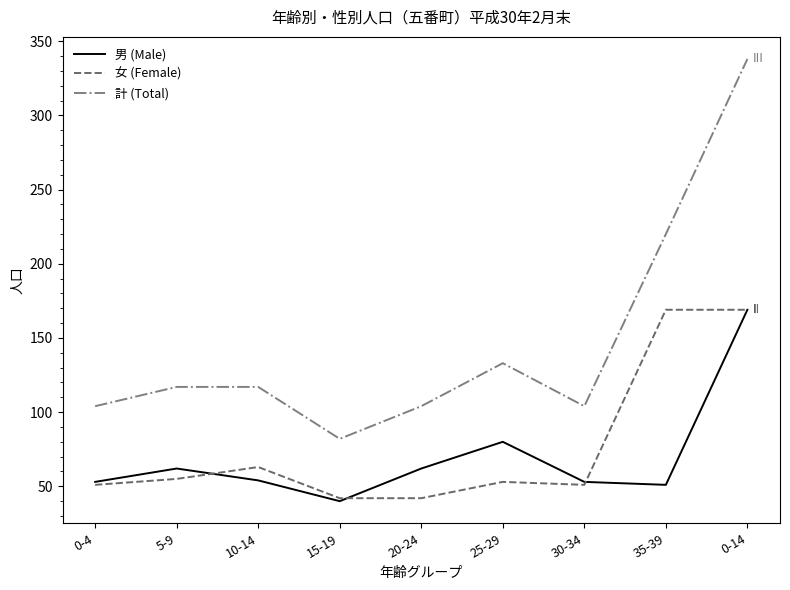

What is the difference between the highest and lowest values at 30-34?

53